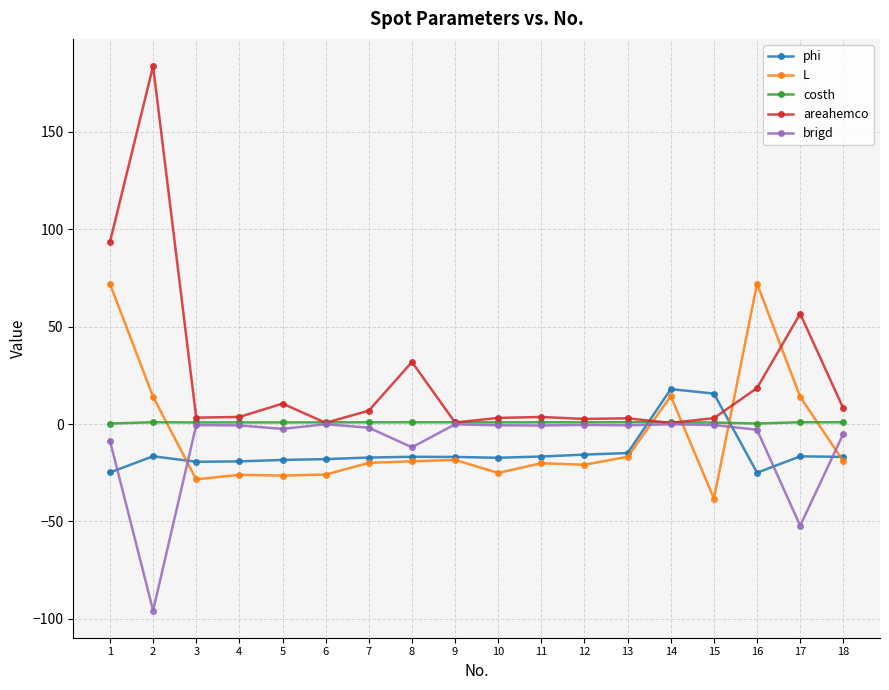

What are all the series names shown in the legend?

phi, L, costh, areahemco, brigd